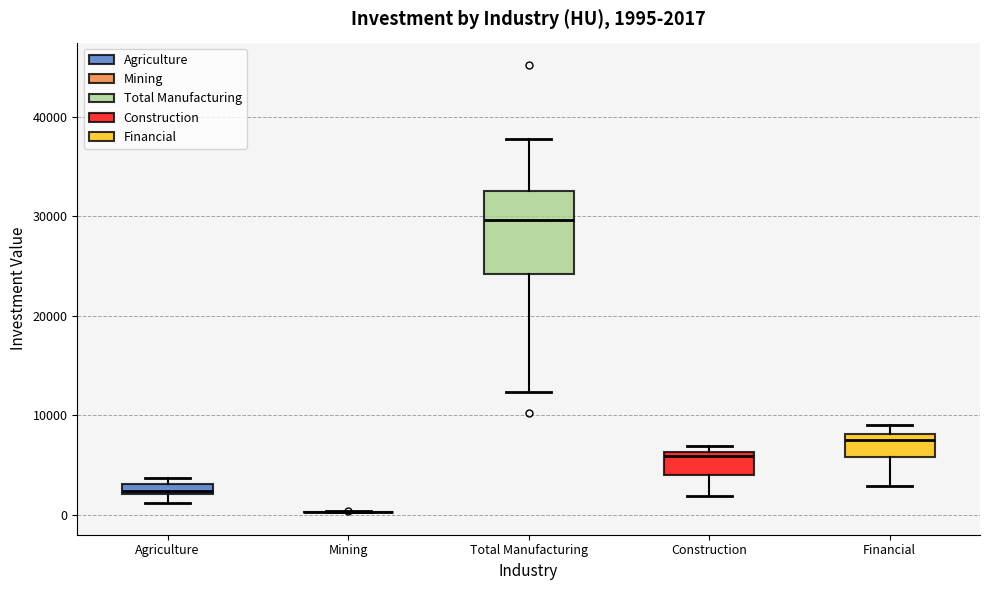

Which box is the tallest, from its lower edge to its upper edge?

Total Manufacturing